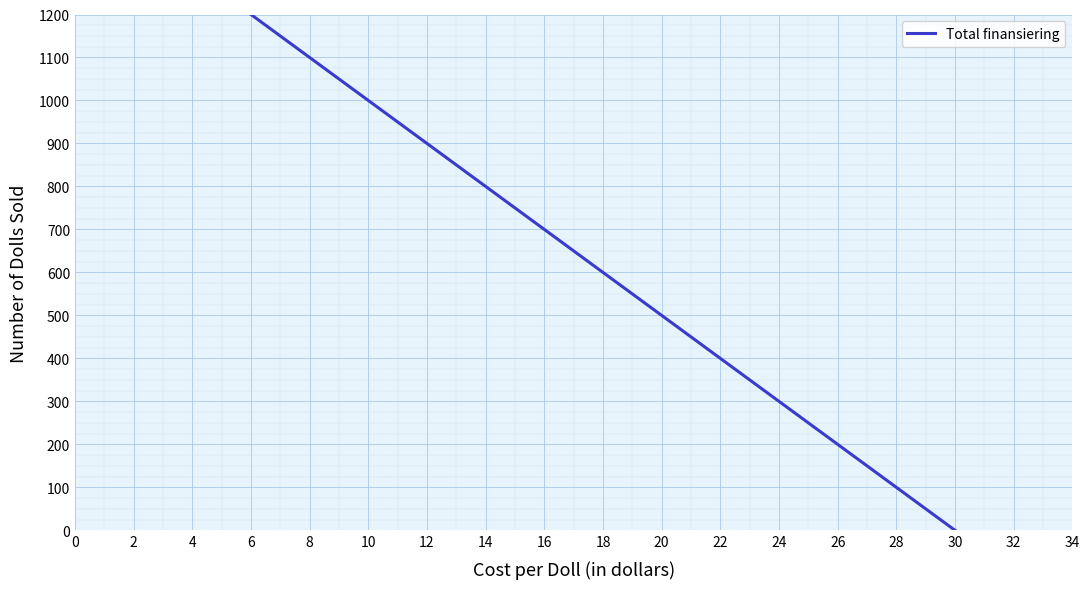

What is the difference between the maximum and minimum values?

1200